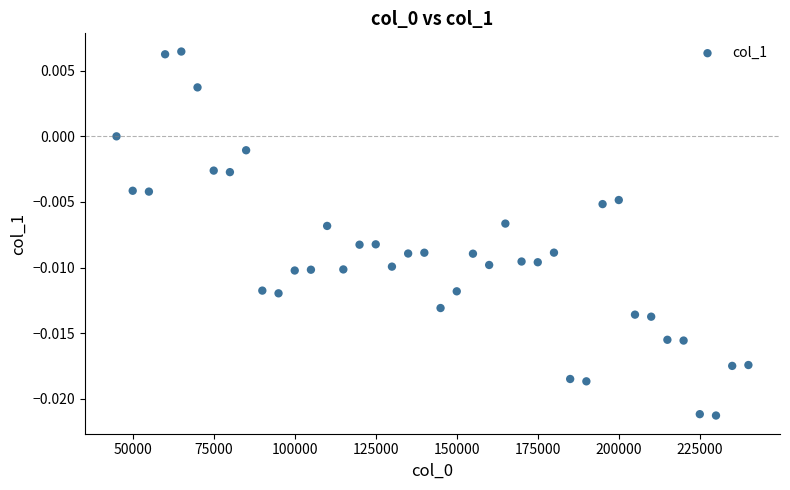

What is the range of X values (max minus min)?

194999.0